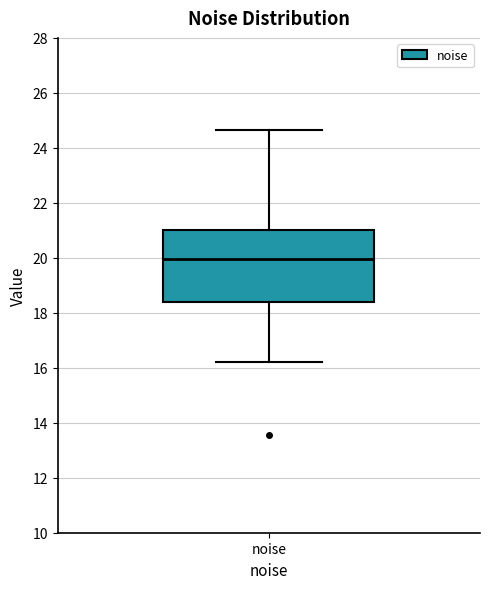

Where is the upper edge of the box for noise on the y-axis? The values are not printed on the chart, so give them approximately, as read against the axis.

21.0